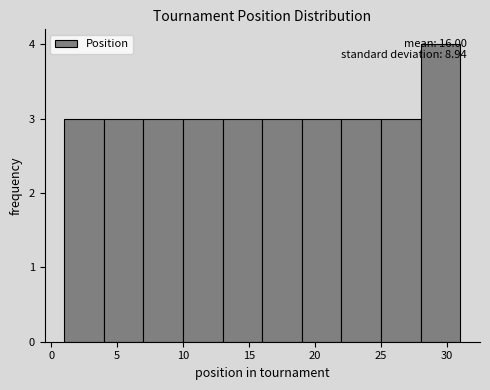

Which range on the x-axis has the tallest bar?

28 to 31